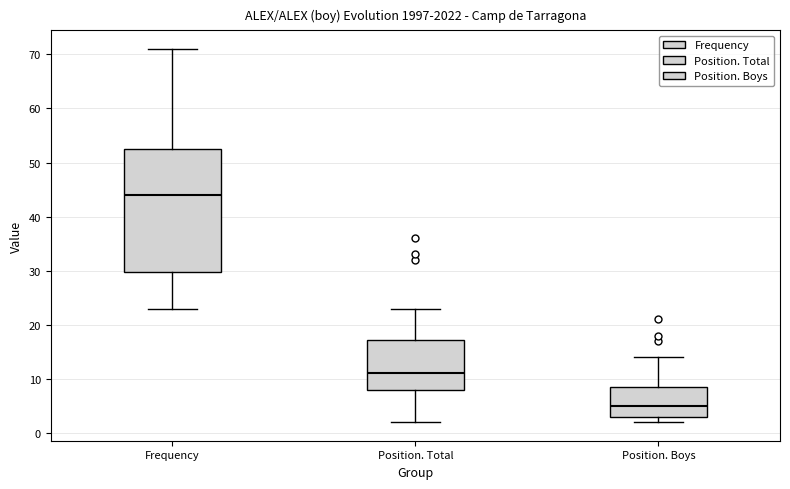

Where is the lower edge of the box for Frequency on the y-axis? The values are not printed on the chart, so give them approximately, as read against the axis.

30